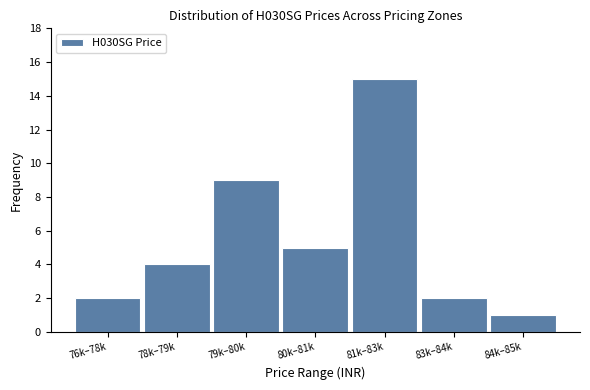

Reading left to right, transcribe all the data shown in this chart.

76k–78k=2	78k–79k=4	79k–80k=9	80k–81k=5	81k–83k=15	83k–84k=2	84k–85k=1